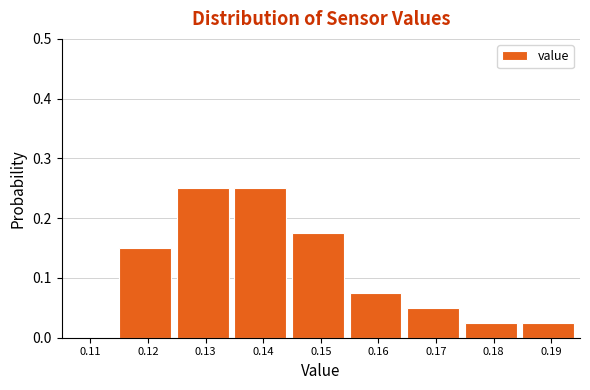

True or false: the data shows 0.1 at 0.13.

False